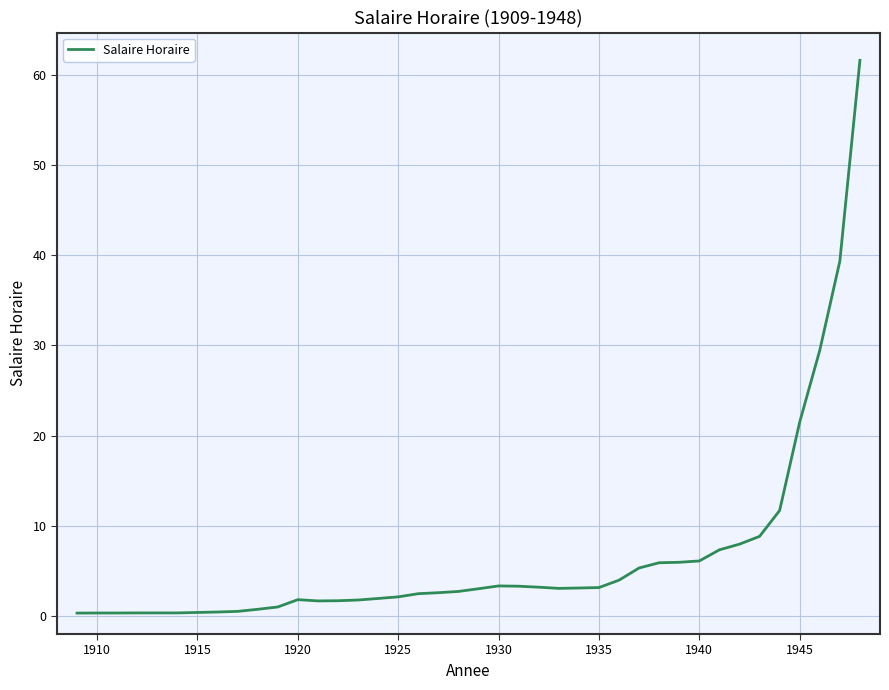

What is the greatest value displayed?

61.6